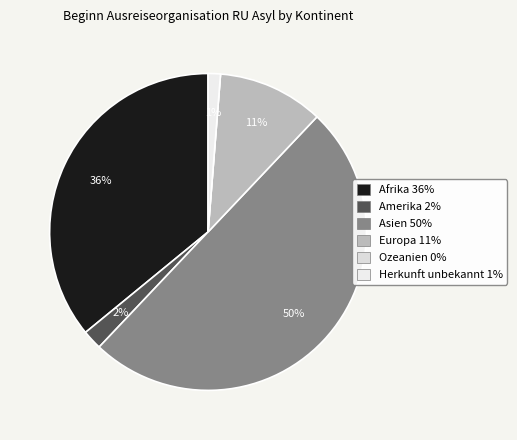

To the nearest percent, what is the difference between the largest and smallest slice percentages?

50%